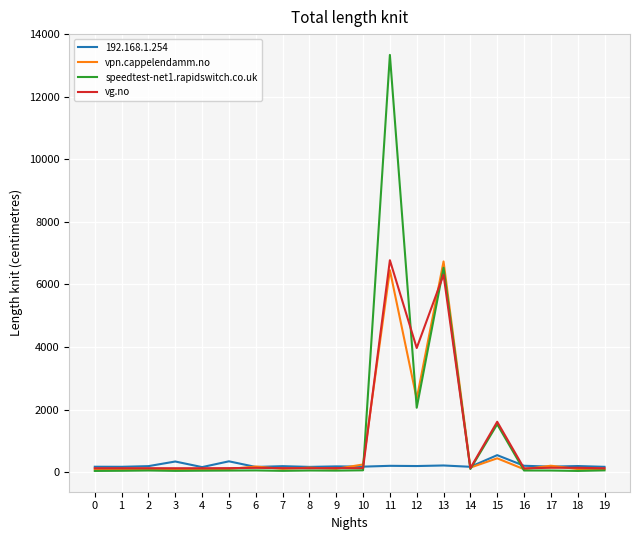

At which category is the sum across all series the highest?

11